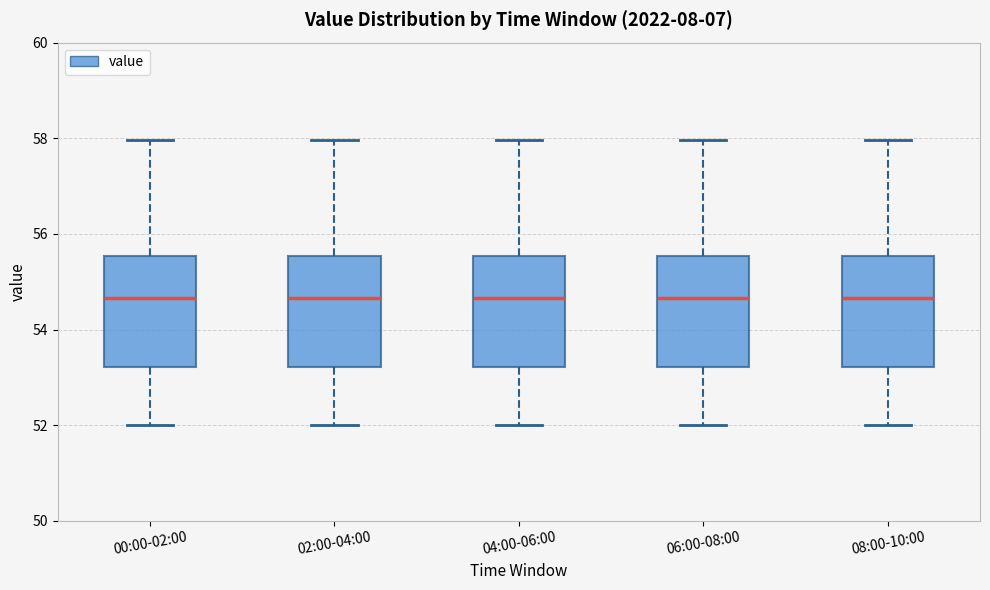

Reading left to right, transcribe this box plot: for each box, give where its median line is, the range the box spans, and where its two whiskers end, as read against the y-axis. The values are not printed on the chart, so give them approximately, as read against the axis.

00:00-02:00: median 54.6, box 53.2 to 55.6, whiskers 52.0 to 58.0
02:00-04:00: median 54.6, box 53.2 to 55.6, whiskers 52.0 to 58.0
04:00-06:00: median 54.6, box 53.2 to 55.6, whiskers 52.0 to 58.0
06:00-08:00: median 54.6, box 53.2 to 55.6, whiskers 52.0 to 58.0
08:00-10:00: median 54.6, box 53.2 to 55.6, whiskers 52.0 to 58.0